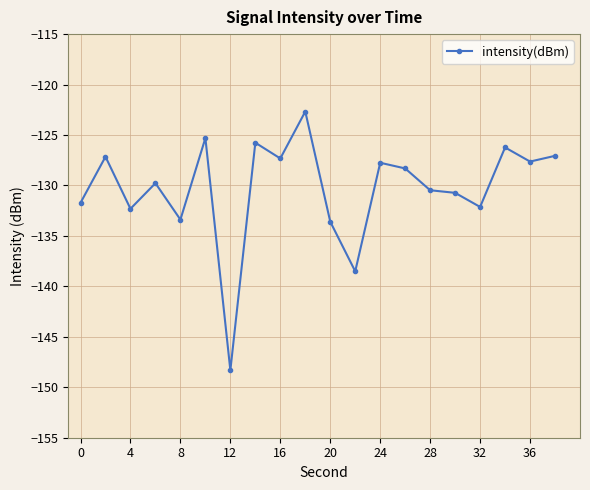

What is the maximum value shown in the chart?

-122.7